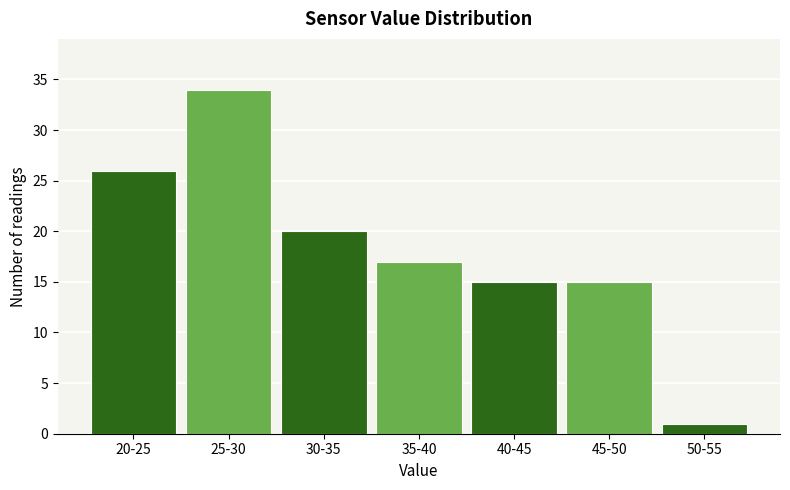

Reading right to left, extract all data points from this chart.

50-55=1	45-50=15	40-45=15	35-40=17	30-35=20	25-30=34	20-25=26